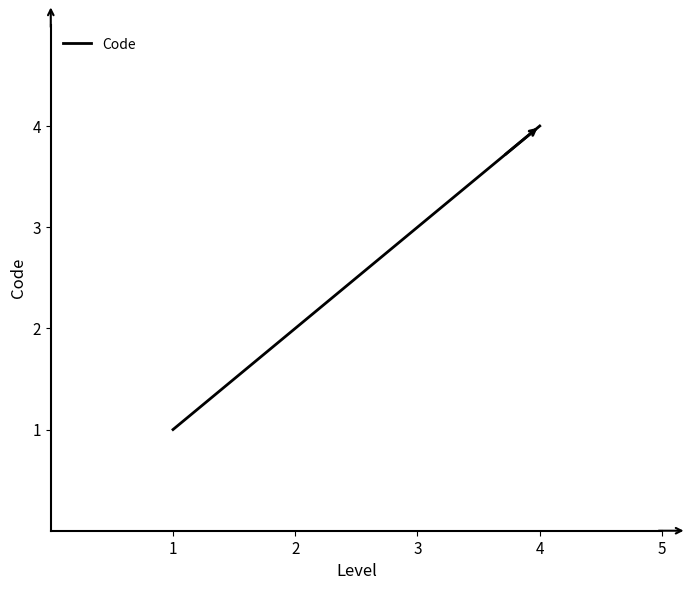

The value at 1 is 1. True or false?

True